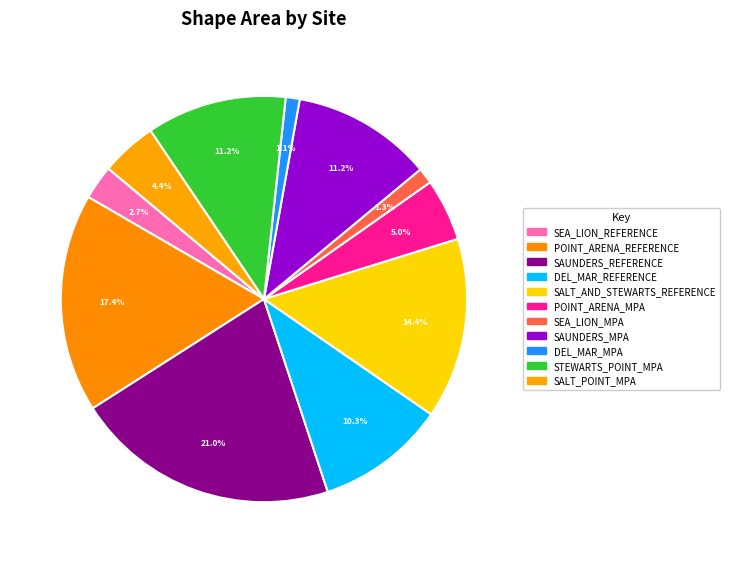

What percentage is the SALT_POINT_MPA slice, to the nearest percent?

4%